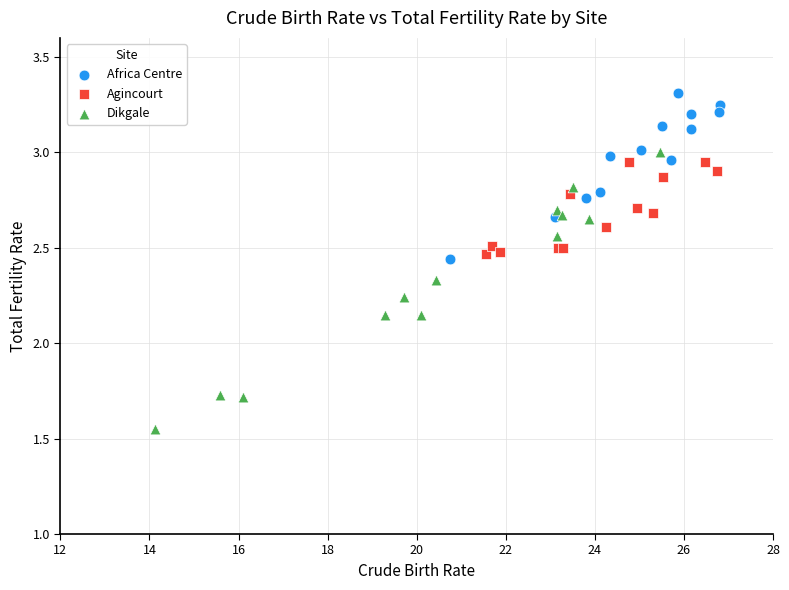

Which series has the widest spread of Y values?

Dikgale